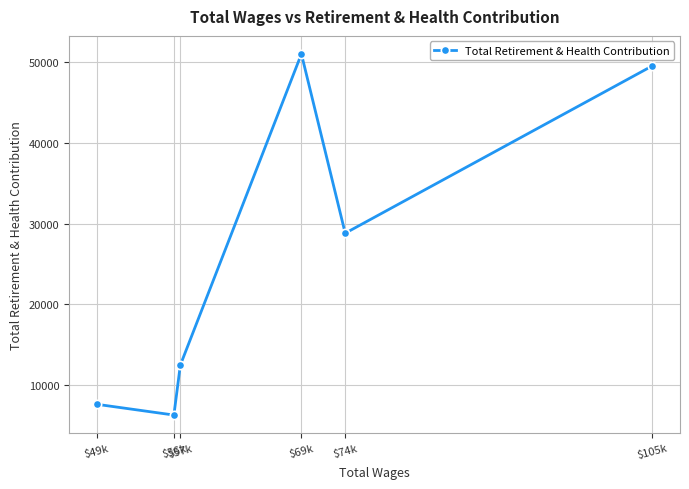

How many categories are shown in the chart?

6